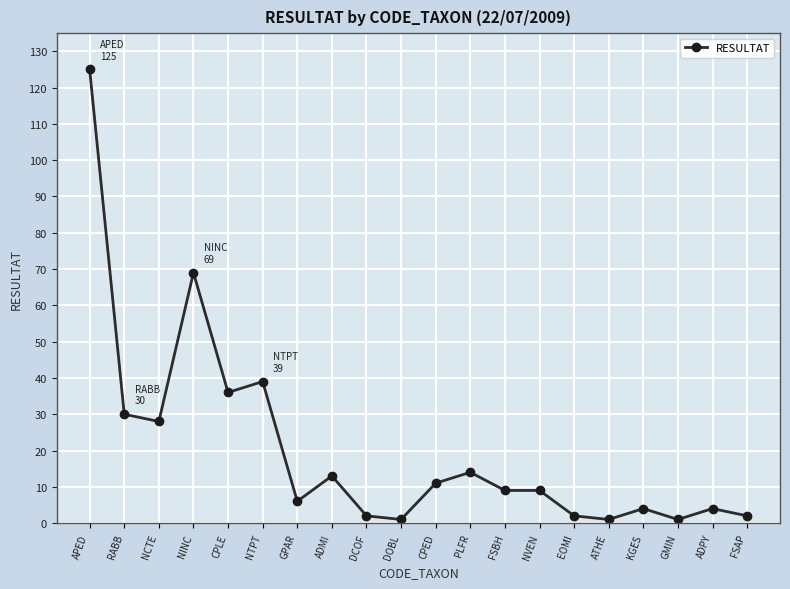

Approximately how many times larger is the value at PLFR compared to NVEN?

1.6